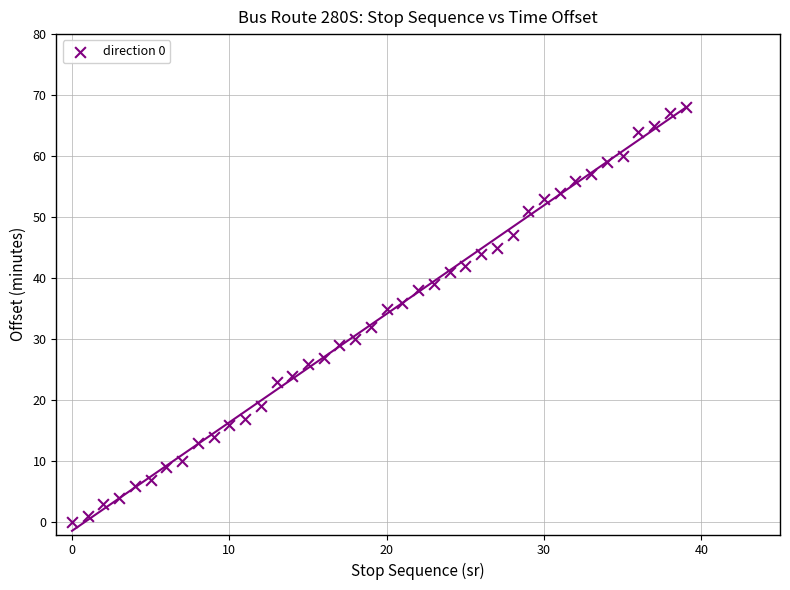

What Y value in the scatter plot is closest to 34?

35